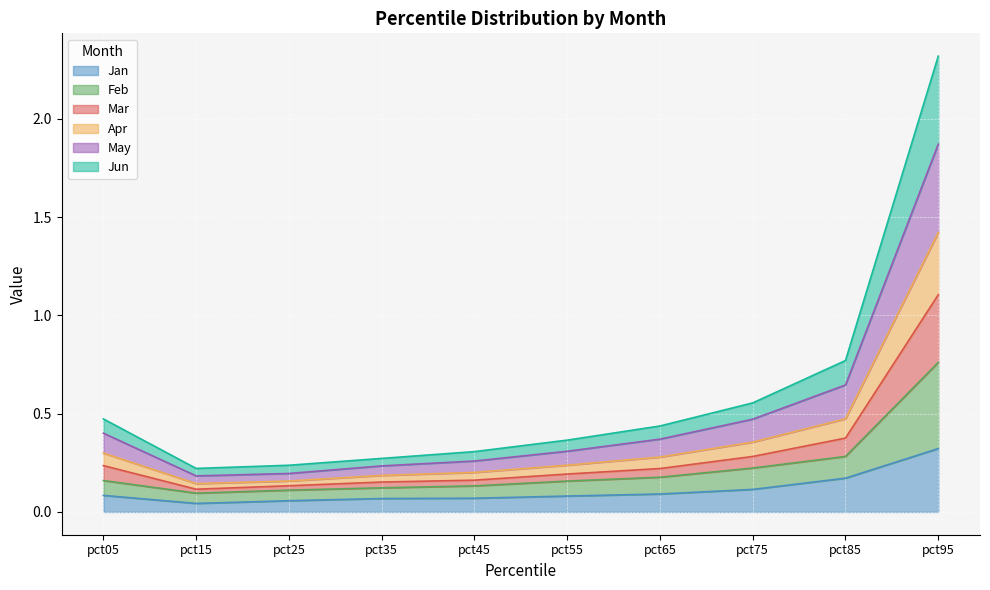

Which category has the highest value in the Jan series?

pct95